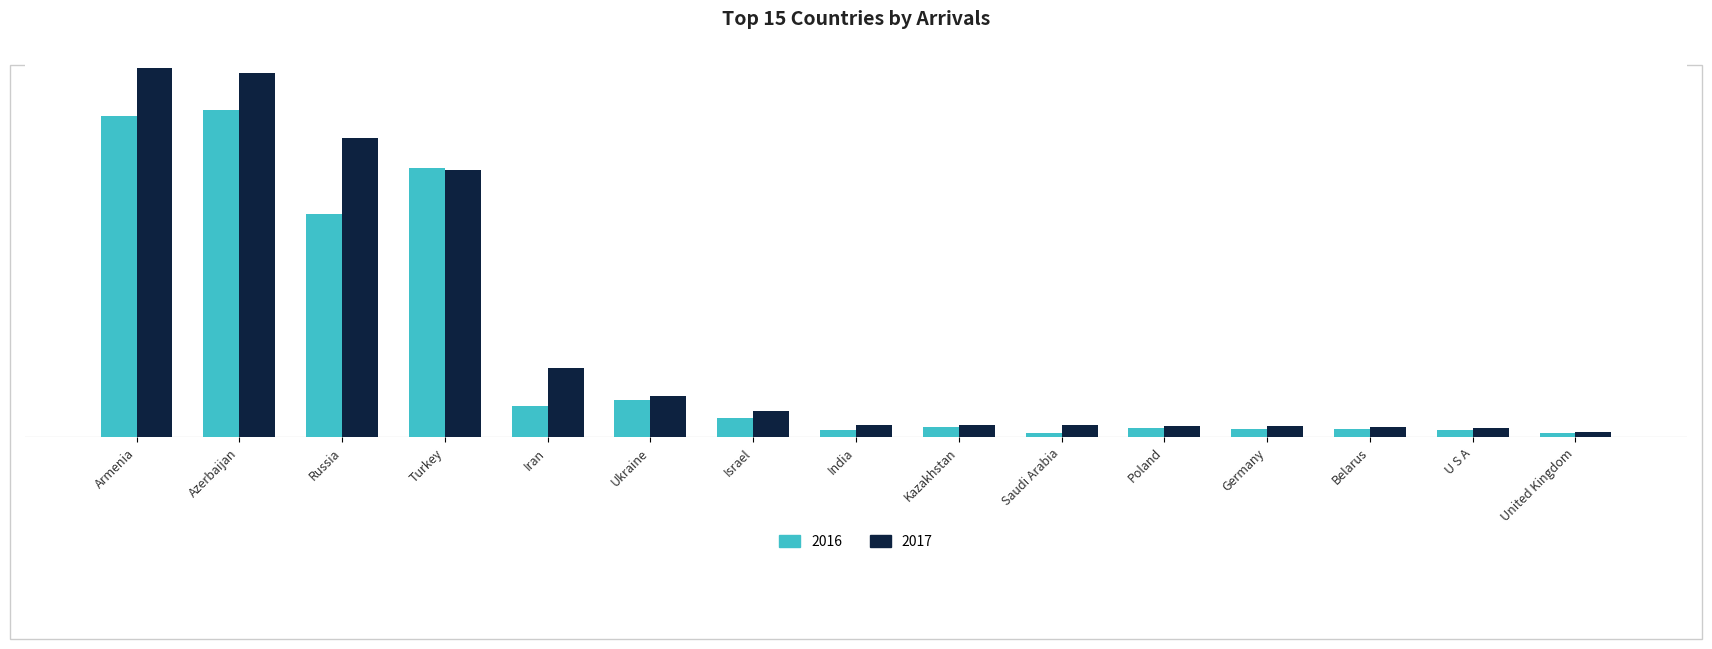

Is the value of 2017 at Iran greater than the value of 2016 at Kazakhstan?

Yes